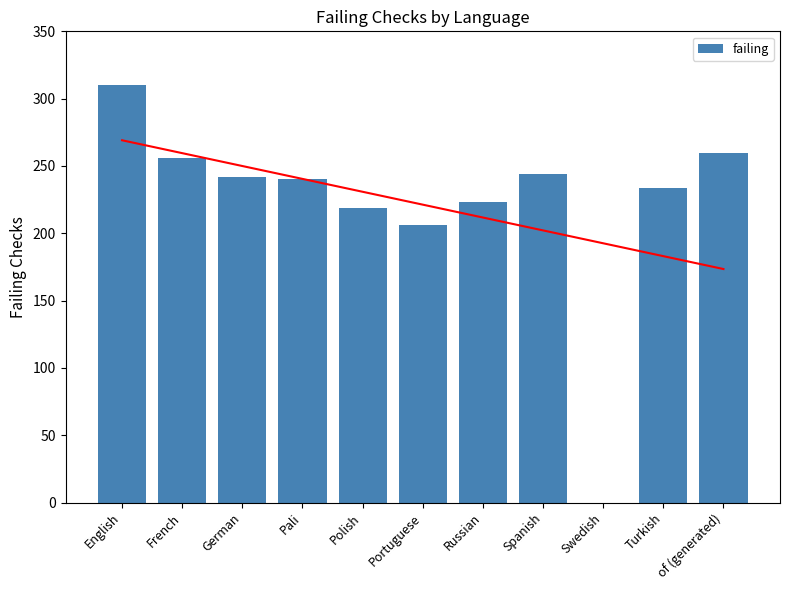

What is the difference between the maximum and minimum values?

310